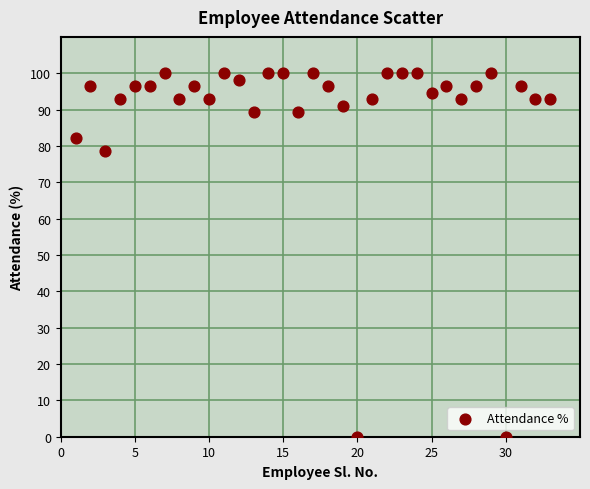

What is the range of X values (max minus min)?

32.0